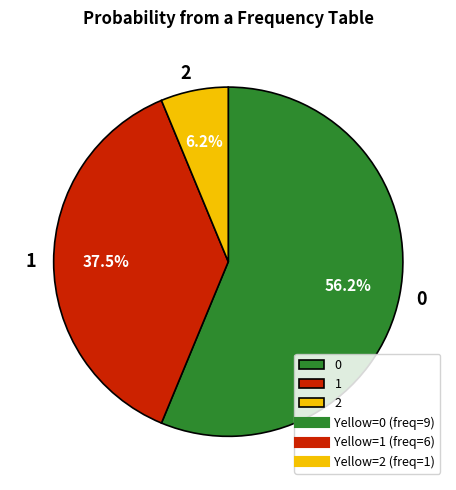

Is the sum of 1 and 0 greater than half?

Yes